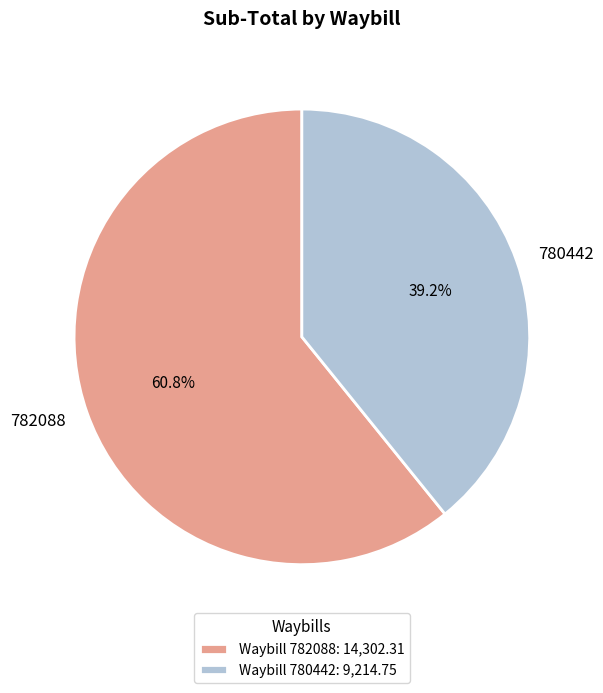

How many segments does this pie chart have?

2